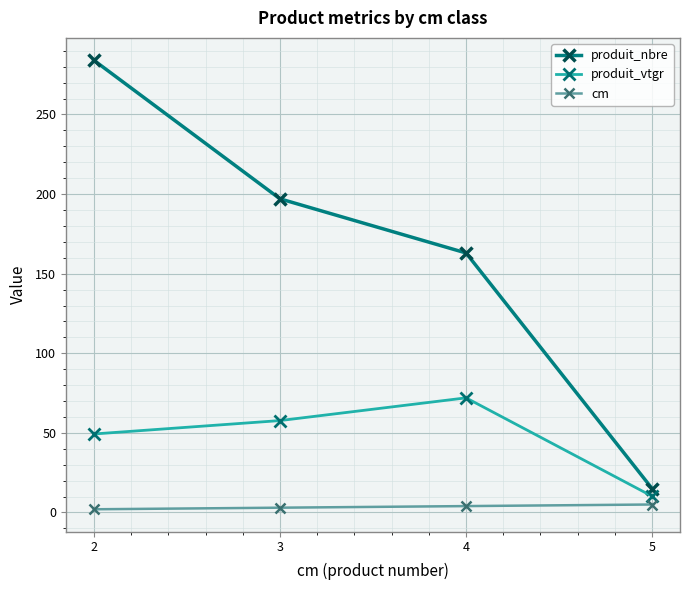

True or false: produit_nbre has more than 2 interior local peaks.

False